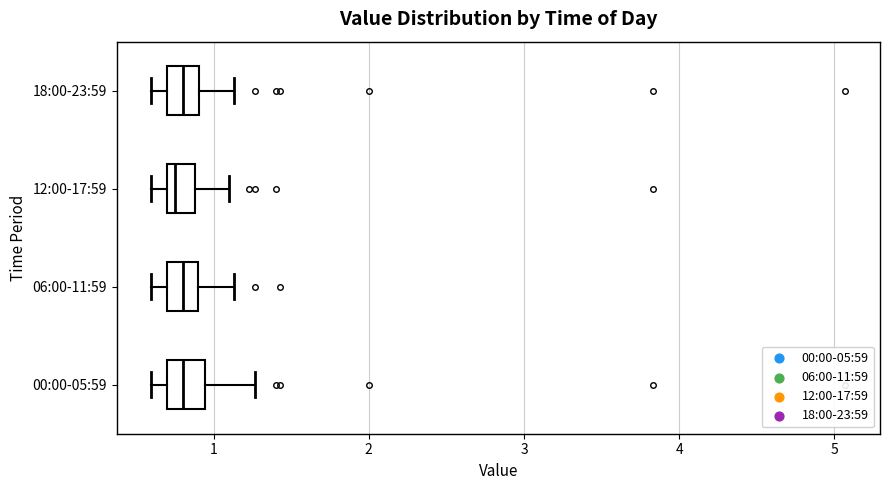

Reading bottom to top, transcribe this box plot: for each box, give where its median line is, the range the box spans, and where its two whiskers end, as read against the x-axis. The values are not printed on the chart, so give them approximately, as read against the axis.

00:00-05:59: median 0.8, box 0.7 to 0.9, whiskers 0.6 to 1.3
06:00-11:59: median 0.8, box 0.7 to 0.9, whiskers 0.6 to 1.1
12:00-17:59: median 0.8, box 0.7 to 0.9, whiskers 0.6 to 1.1
18:00-23:59: median 0.8, box 0.7 to 0.9, whiskers 0.6 to 1.1